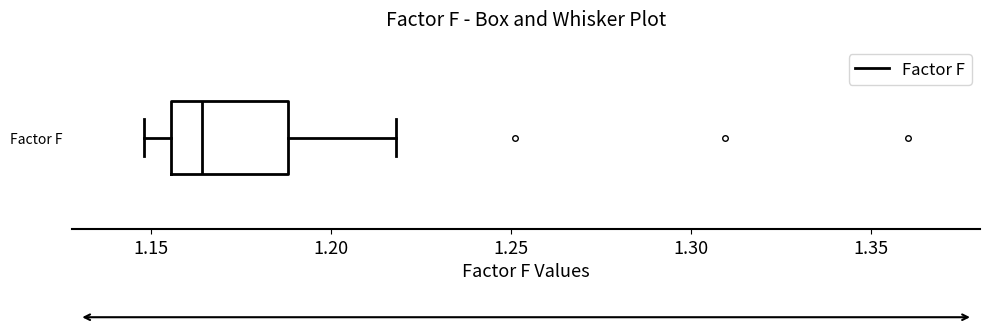

Read this box plot against the x-axis: the position of the median line, the range covered by the box, and the ends of both whiskers. The values are not printed on the chart, so give them approximately, as read against the axis.

median 1.165, box 1.155 to 1.190, whiskers 1.150 to 1.220